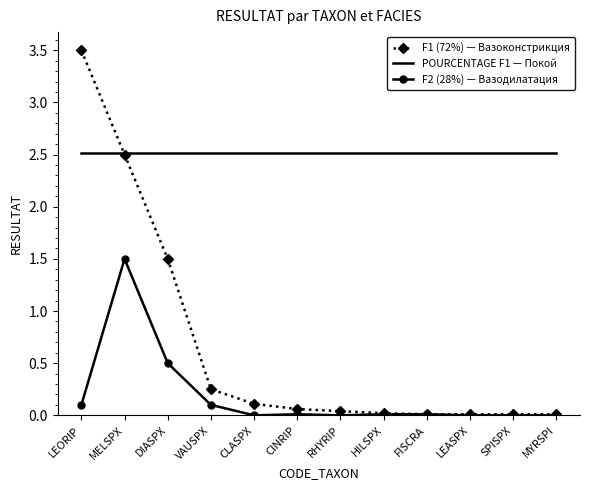

The POURCENTAGE F1 — Покой series shows 2.5 at CINRIP. True or false?

True